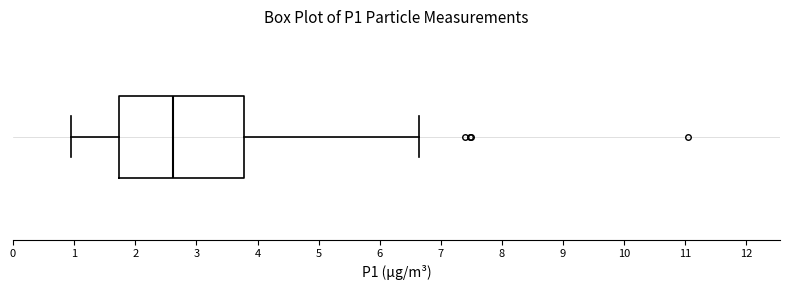

Where does the right whisker of the box end on the x-axis? The values are not printed on the chart, so give them approximately, as read against the axis.

6.7